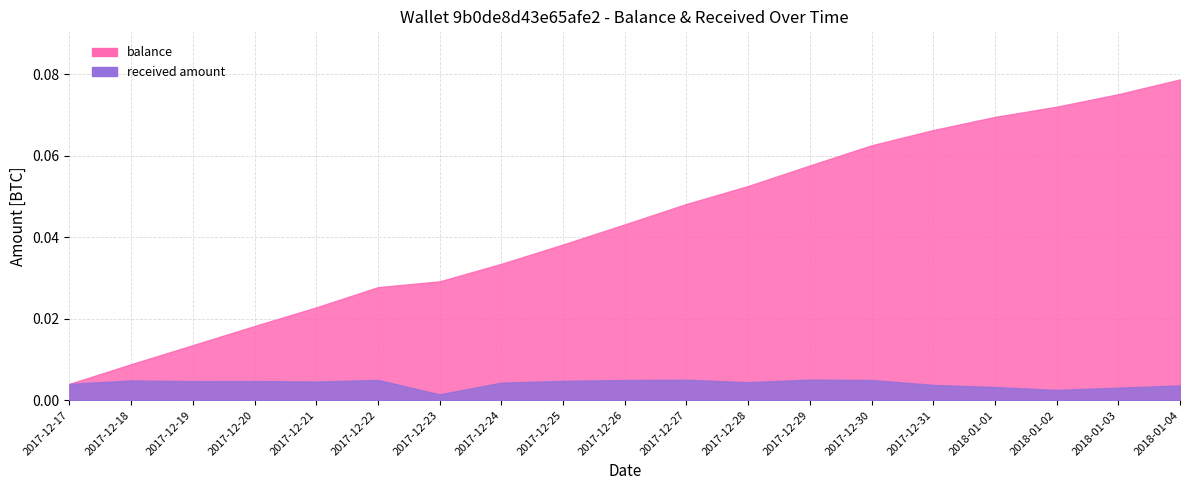

What is the greatest value displayed?

0.1